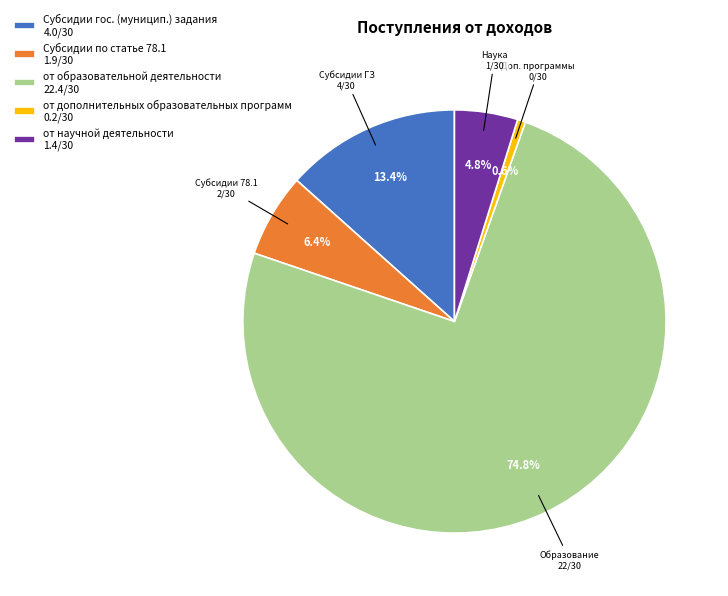

To the nearest percent, what is the average slice percentage?

20%